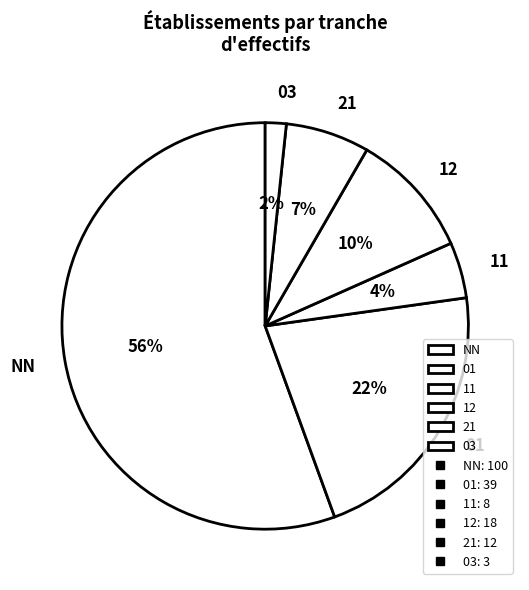

What percentage is the 12 slice, to the nearest percent?

10%